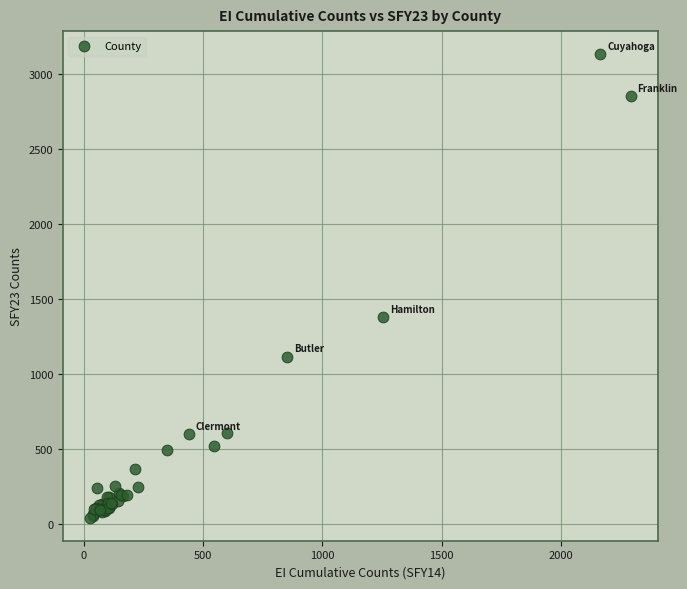

What Y value in the scatter plot is closest to 1586?

1378